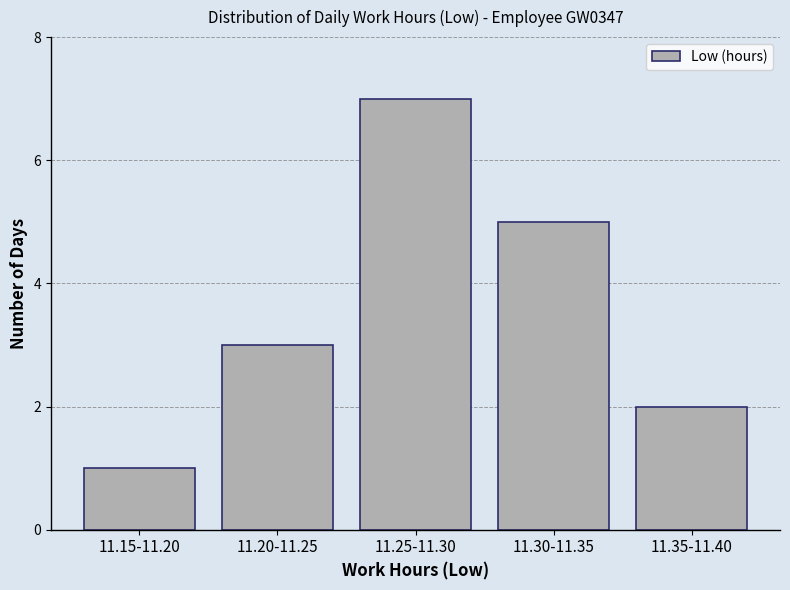

Reading right to left, list all the values displayed in this chart.

2	5	7	3	1